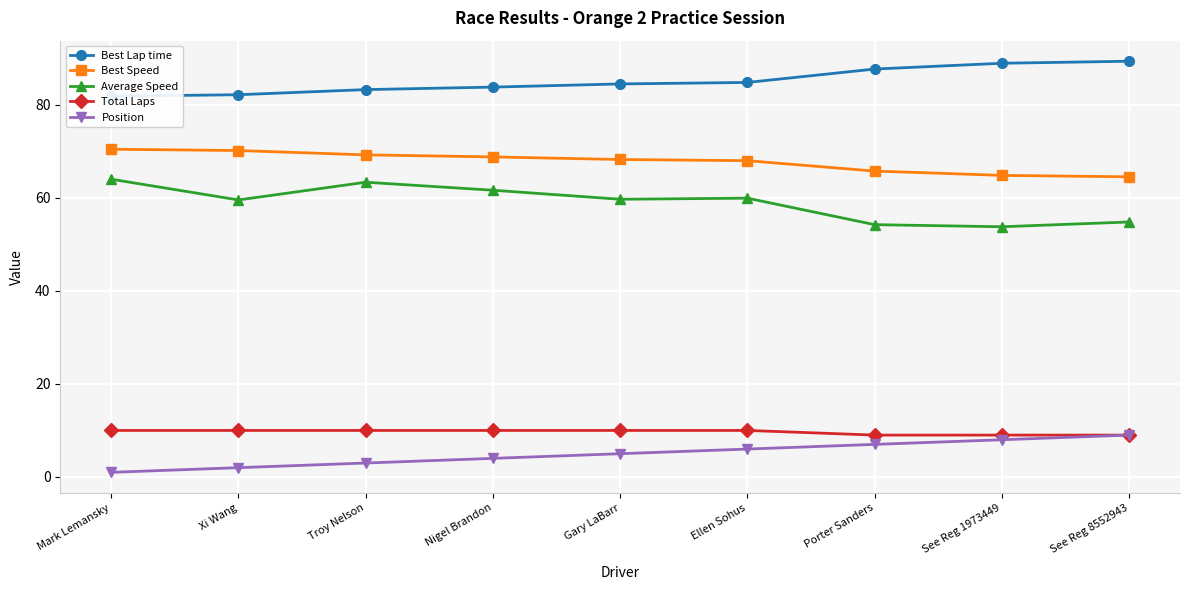

Reading right to left, transcribe all the data shown in this chart.

Best Lap time: See Reg 8552943=89.3	See Reg 1973449=88.9	Porter Sanders=87.6	Ellen Sohus=84.8	Gary LaBarr=84.4	Nigel Brandon=83.8	Troy Nelson=83.2	Xi Wang=82.1	Mark Lemansky=81.8
Best Speed: See Reg 8552943=64.5	See Reg 1973449=64.8	Porter Sanders=65.7	Ellen Sohus=68.0	Gary LaBarr=68.2	Nigel Brandon=68.8	Troy Nelson=69.2	Xi Wang=70.1	Mark Lemansky=70.4
Average Speed: See Reg 8552943=54.8	See Reg 1973449=53.8	Porter Sanders=54.2	Ellen Sohus=59.9	Gary LaBarr=59.7	Nigel Brandon=61.6	Troy Nelson=63.3	Xi Wang=59.5	Mark Lemansky=64.0
Total Laps: See Reg 8552943=9.0	See Reg 1973449=9.0	Porter Sanders=9.0	Ellen Sohus=10.0	Gary LaBarr=10.0	Nigel Brandon=10.0	Troy Nelson=10.0	Xi Wang=10.0	Mark Lemansky=10.0
Position: See Reg 8552943=9.0	See Reg 1973449=8.0	Porter Sanders=7.0	Ellen Sohus=6.0	Gary LaBarr=5.0	Nigel Brandon=4.0	Troy Nelson=3.0	Xi Wang=2.0	Mark Lemansky=1.0